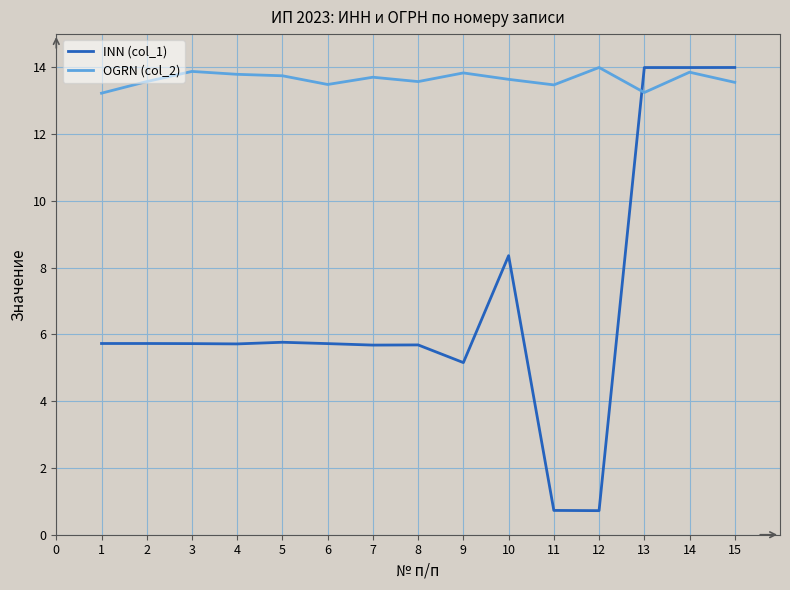

List the series in order of their overall mean, lowest first.

INN (col_1), OGRN (col_2)